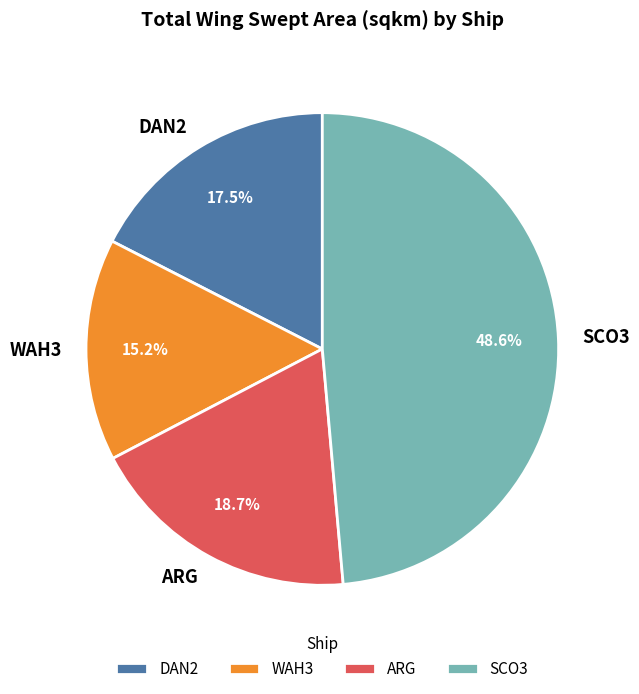

How many segments does this pie chart have?

4